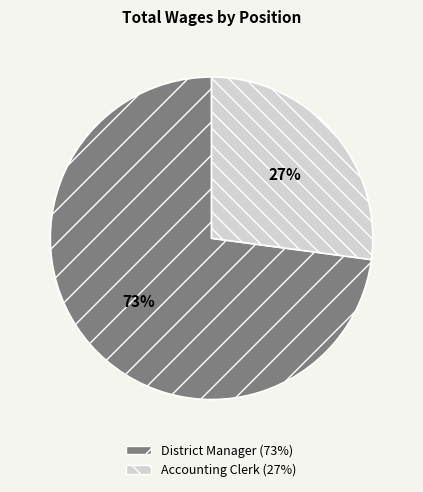

Is there a majority slice in this chart?

Yes